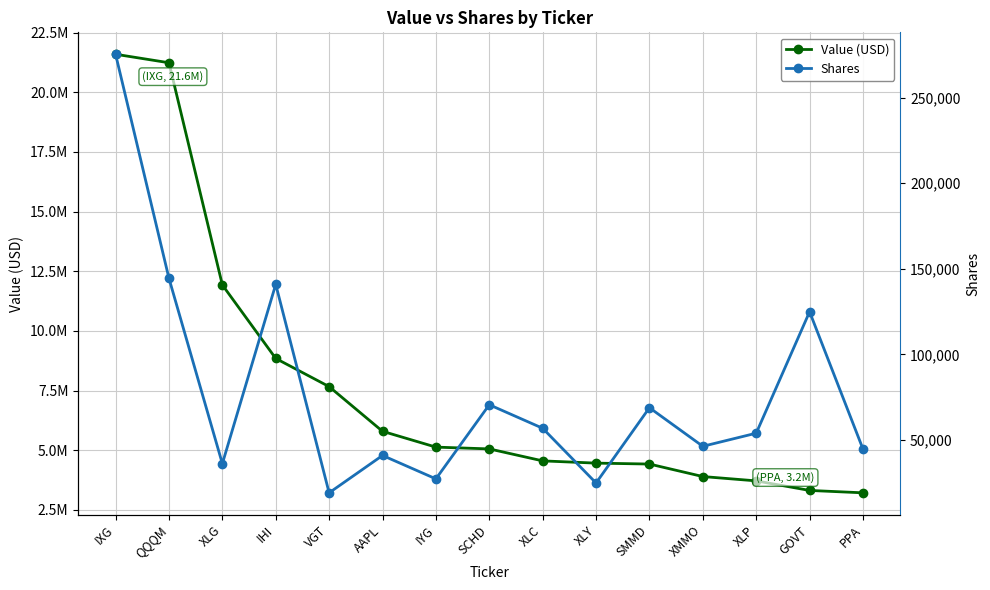

Is this an area chart (filled region under the line)?

No